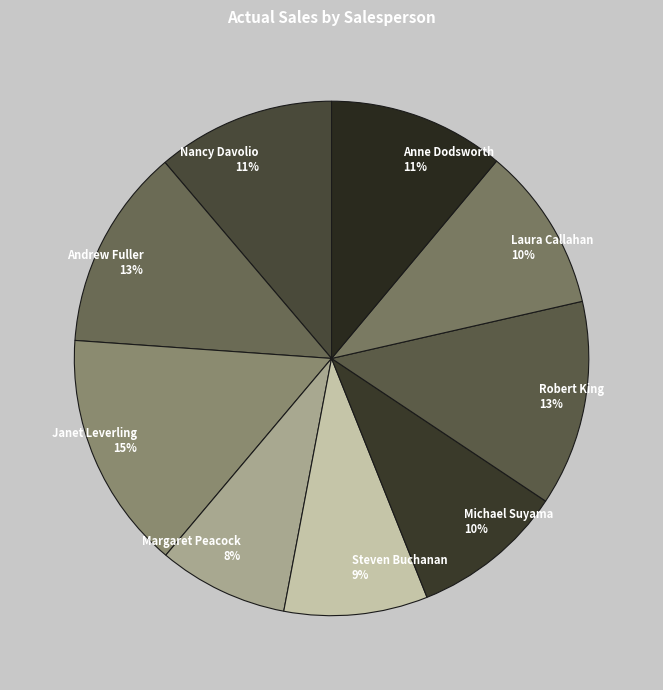

Approximately how many times larger is the value at Janet Leverling compared to Anne Dodsworth?

1.4